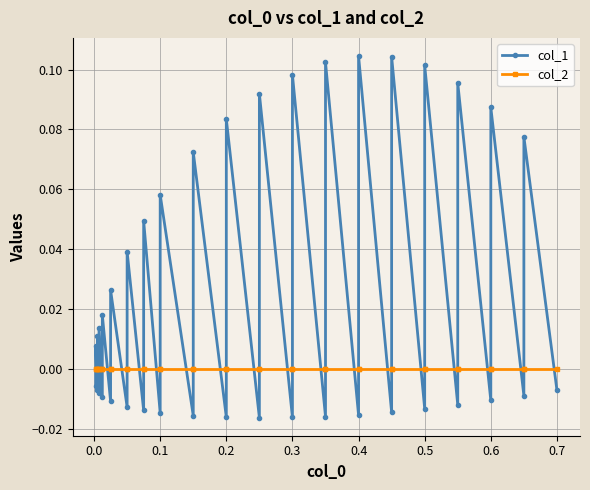

True or false: col_2 and col_1 intersect in this chart.

True